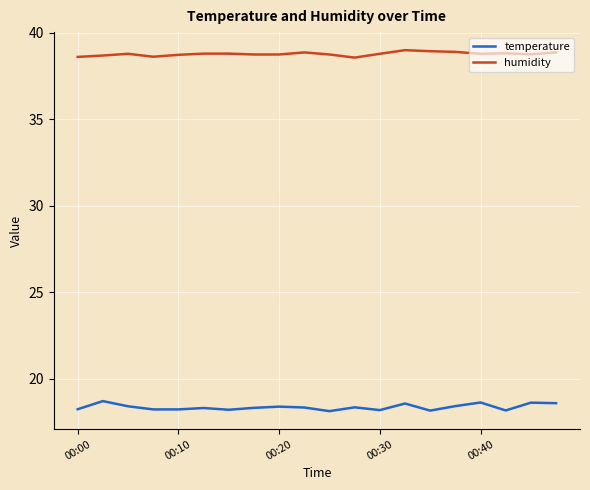

List the series in order of their peak value, lowest first.

temperature, humidity